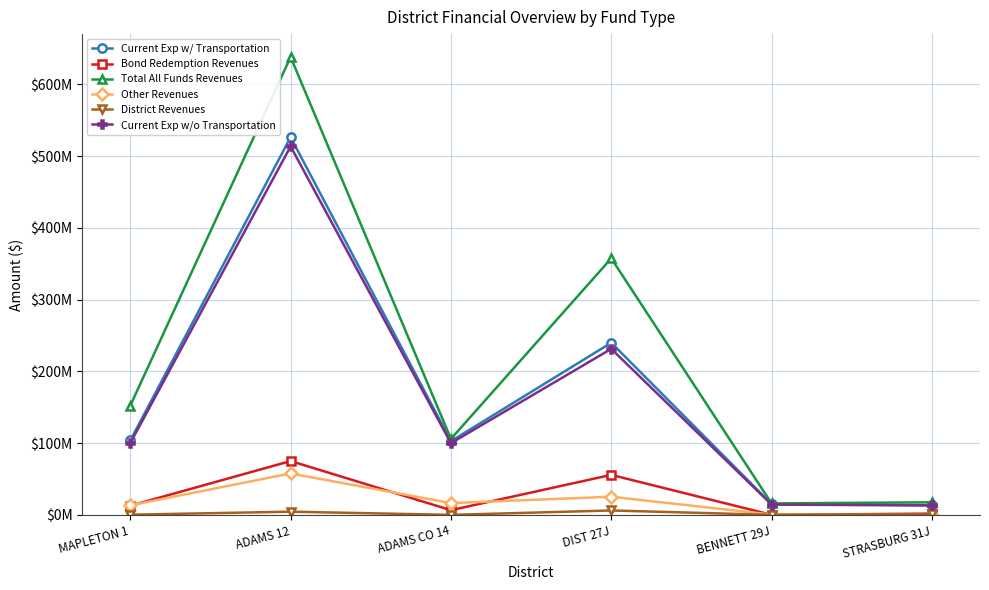

Rank the series by their maximum value, from lowest to highest.

District Revenues, Other Revenues, Bond Redemption Revenues, Current Exp w/o Transportation, Current Exp w/ Transportation, Total All Funds Revenues